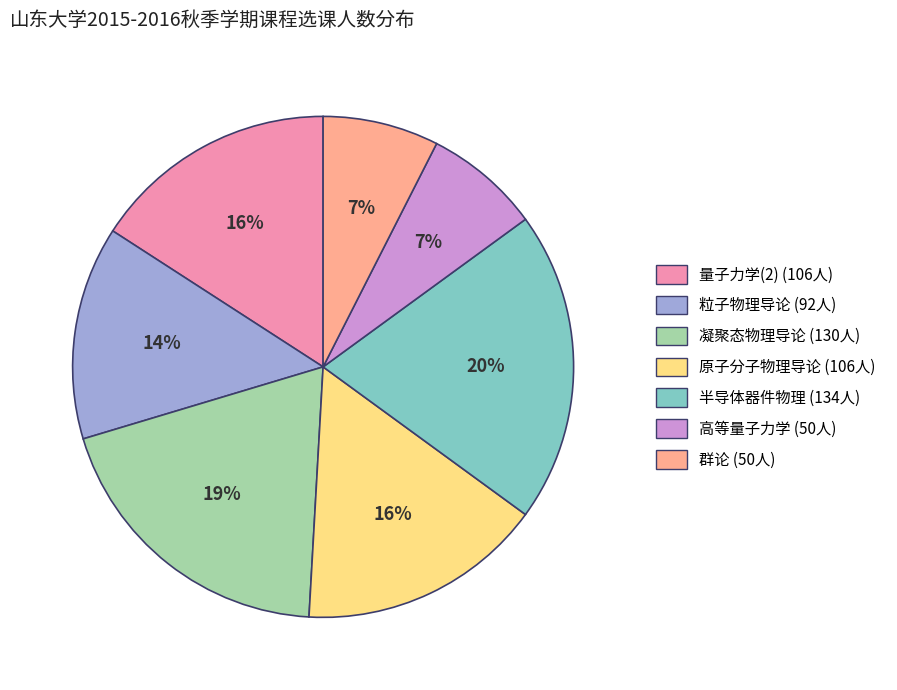

True or false: 群论 accounts for 7% of the total.

True